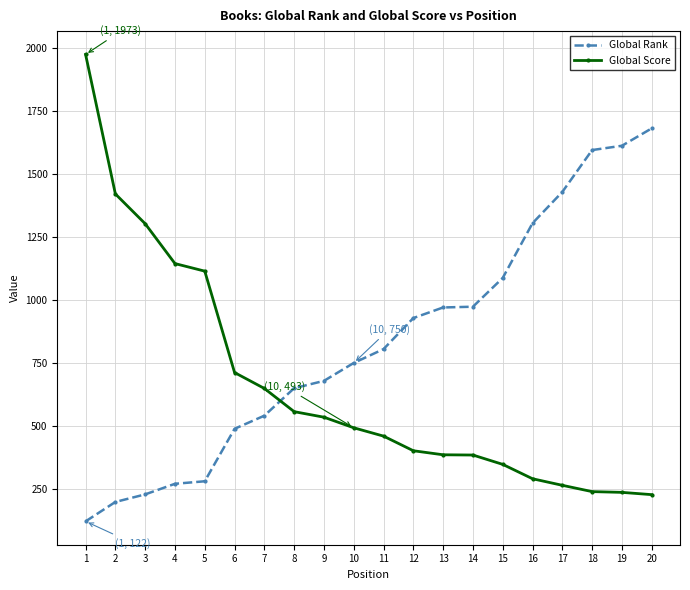

Between which two adjacent categories do Global Rank and Global Score first intersect?

7 and 8